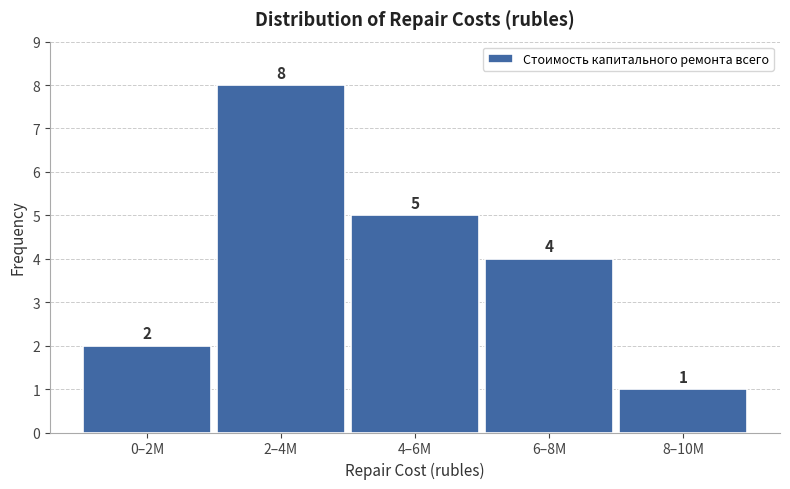

Reading left to right, extract all data points from this chart.

0–2M=2	2–4M=8	4–6M=5	6–8M=4	8–10M=1